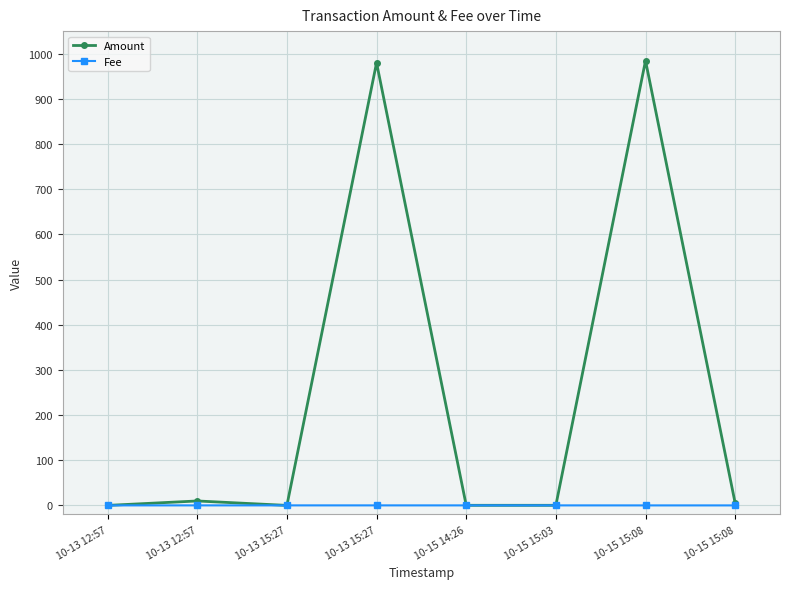

Which series ends up on top after the final intersection of Amount and Fee?

Amount